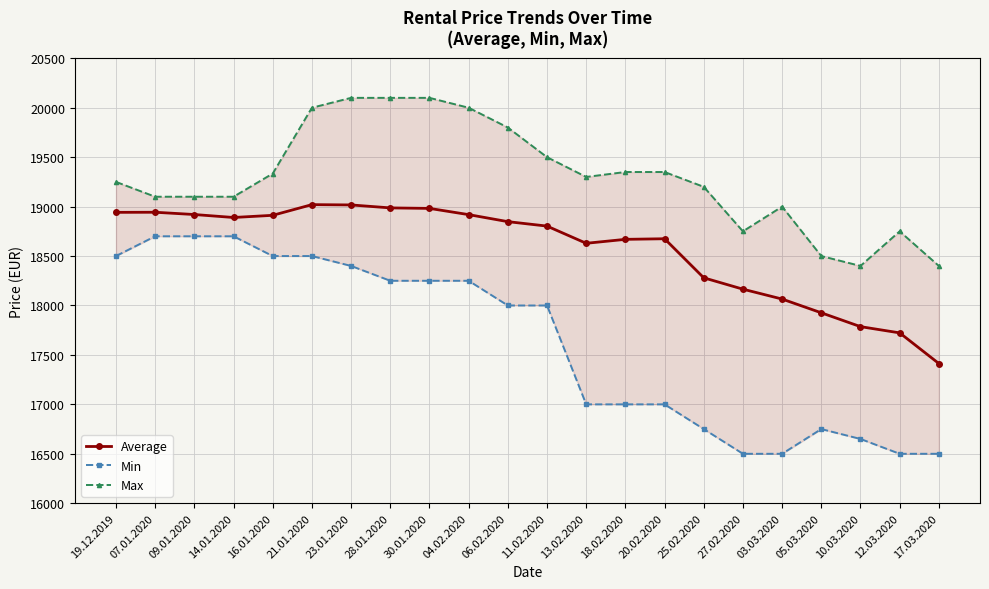

Which category has the highest value across all series?

23.01.2020